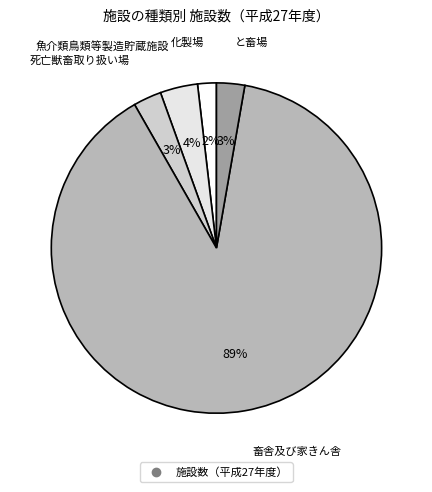

How many segments does this pie chart have?

5